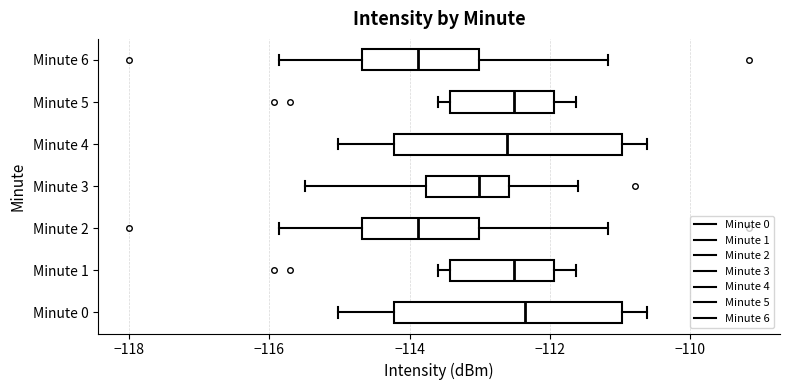

Reading bottom to top, read every box against the x-axis: the position of its median line, the range the box covers, and the ends of its whiskers. The values are not printed on the chart, so give them approximately, as read against the axis.

Minute 0: median -112.4, box -114.2 to -111.0, whiskers -115.0 to -110.6
Minute 1: median -112.6, box -113.4 to -112.0, whiskers -113.6 to -111.6
Minute 2: median -113.8, box -114.6 to -113.0, whiskers -115.8 to -111.2
Minute 3: median -113.0, box -113.8 to -112.6, whiskers -115.4 to -111.6
Minute 4: median -112.6, box -114.2 to -111.0, whiskers -115.0 to -110.6
Minute 5: median -112.6, box -113.4 to -112.0, whiskers -113.6 to -111.6
Minute 6: median -113.8, box -114.6 to -113.0, whiskers -115.8 to -111.2